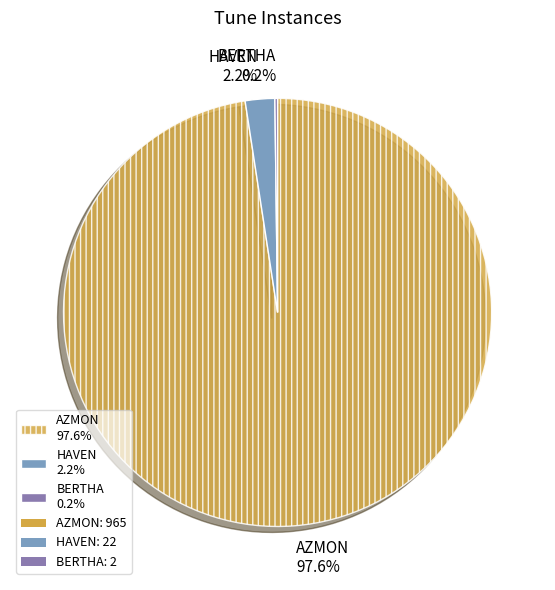

Does any single category account for the majority?

Yes